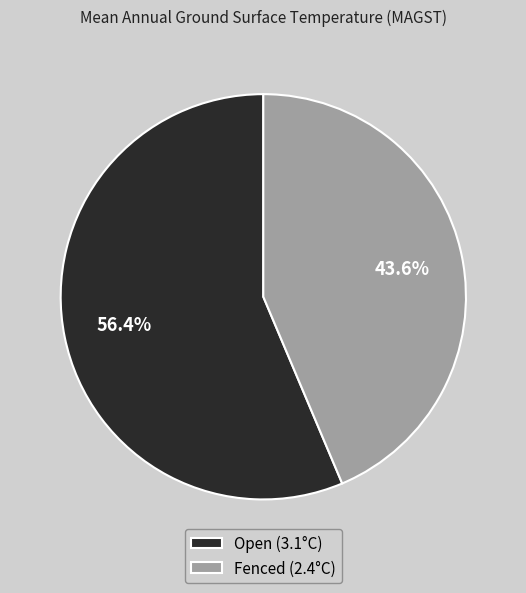

What is the largest slice in the pie chart?

Open